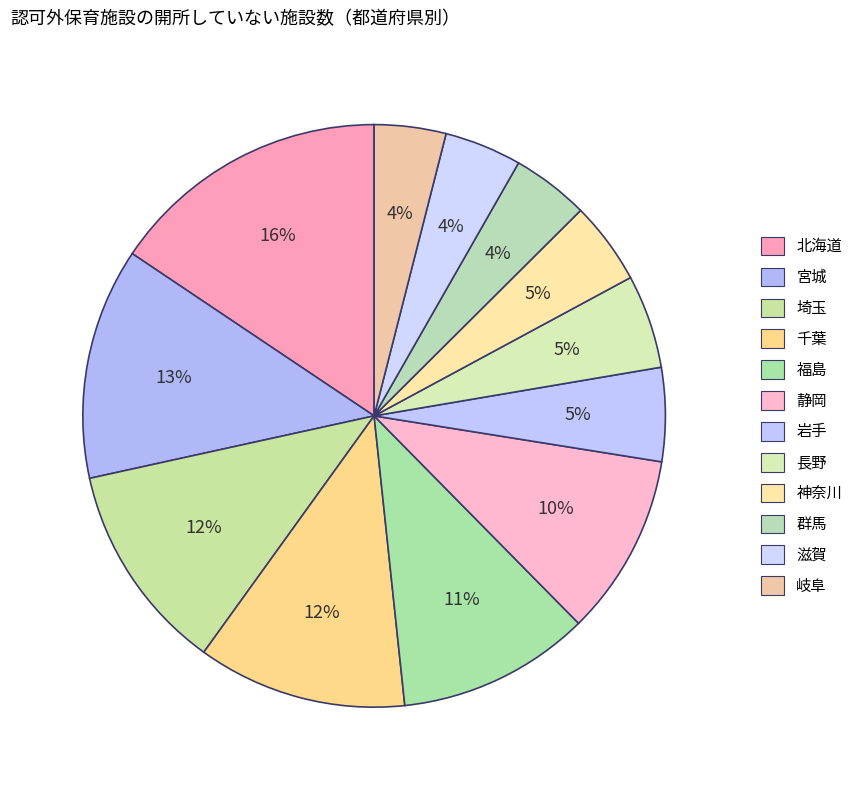

True or false: 埼玉 accounts for 12% of the total.

True